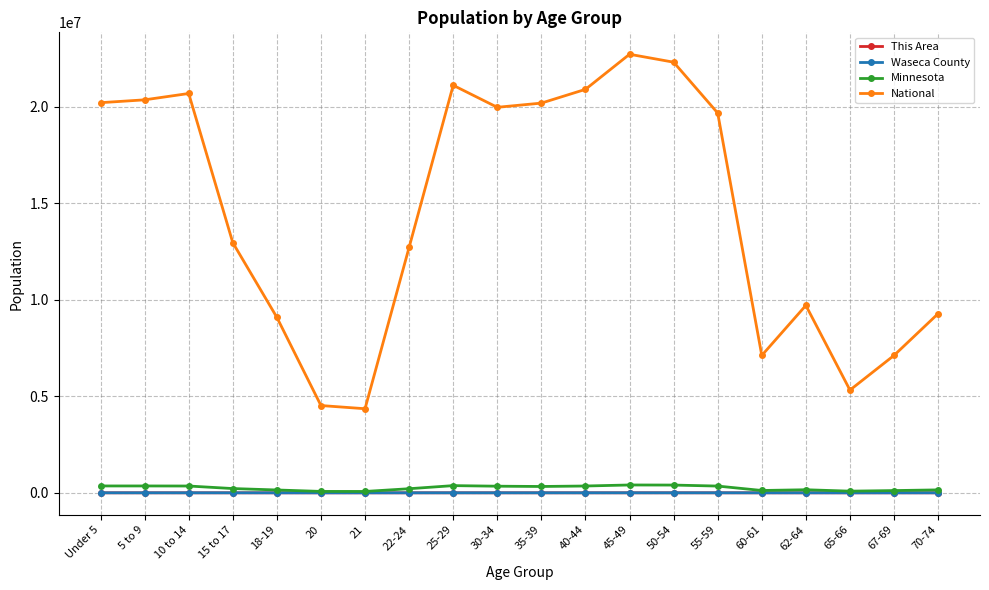

What is the total value across all series at 67-69?

7232283